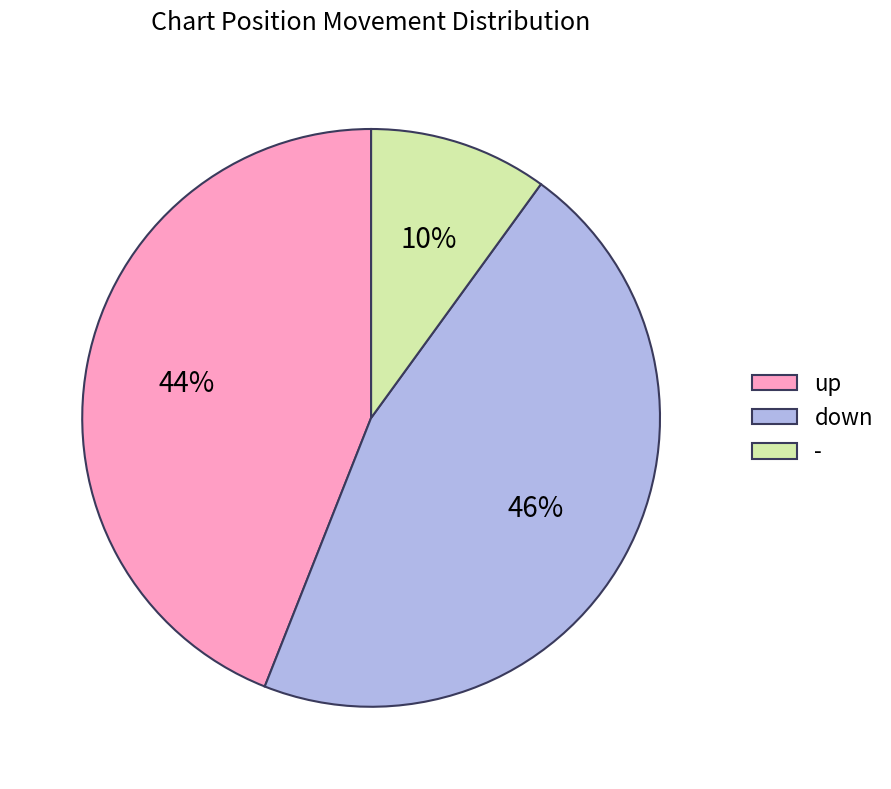

Does - account for over 50% of the chart?

No